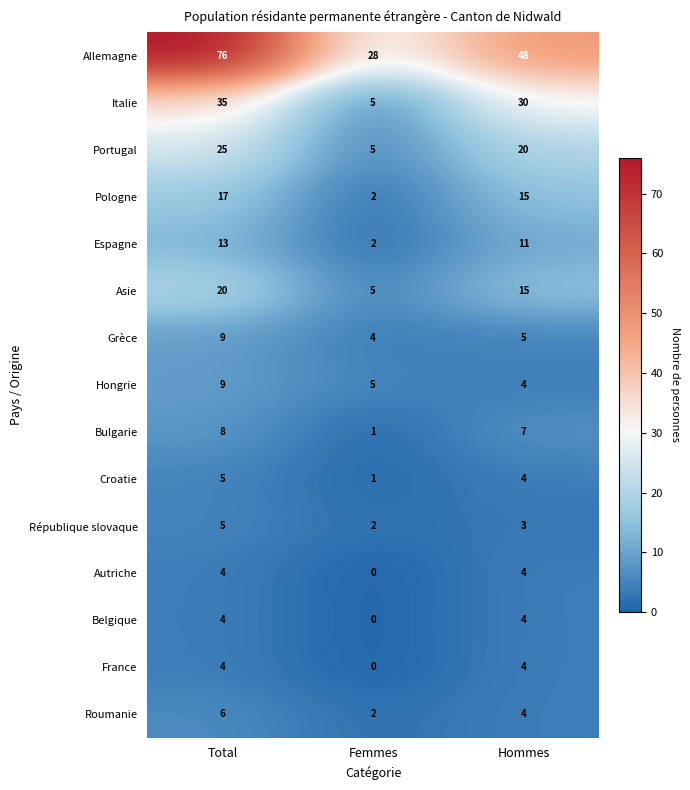

At which label does Grèce first exceed 5?

Total